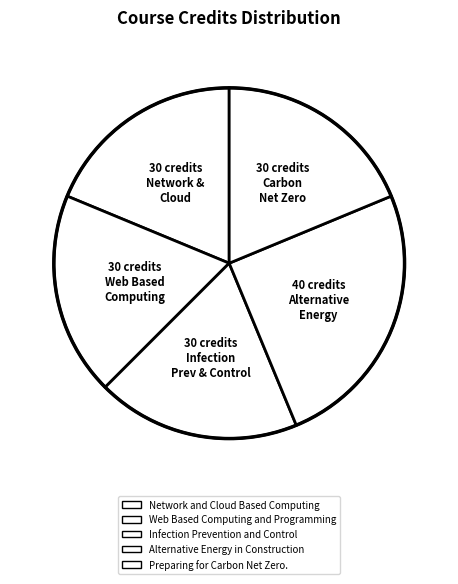

Count the number of slices in the pie.

5